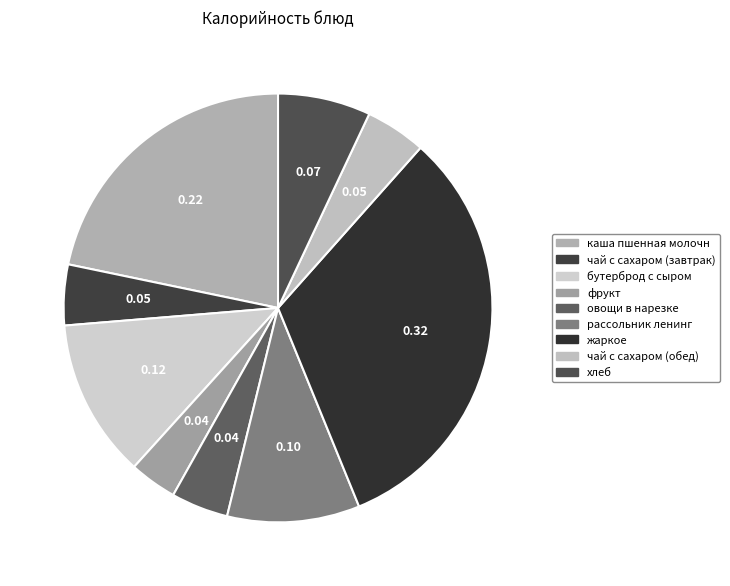

Is it true that чай с сахаром (обед) is 1% of the pie?

False